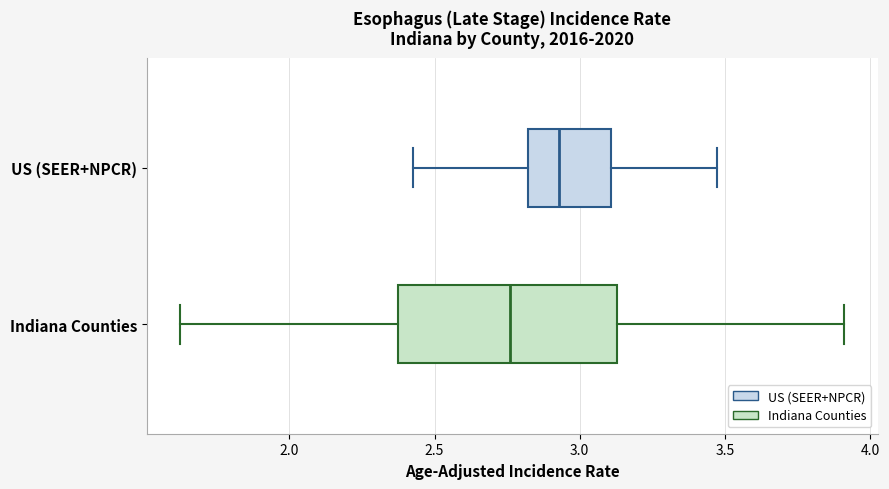

Reading bottom to top, transcribe this box plot: for each box, give where its median line is, the range the box spans, and where its two whiskers end, as read against the x-axis. The values are not printed on the chart, so give them approximately, as read against the axis.

Indiana Counties: median 2.75, box 2.35 to 3.15, whiskers 1.60 to 3.90
US (SEER+NPCR): median 2.95, box 2.80 to 3.10, whiskers 2.45 to 3.45